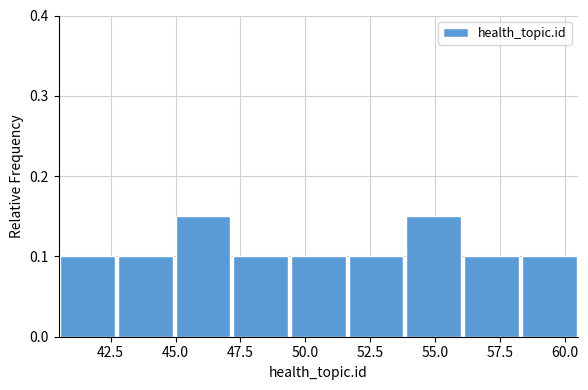

What is the height of the bar covering 45.0 to 47.0 on the x-axis? Neither the bar edges nor the heights are printed on the chart, so give them approximately, as read against the axes.

0.15